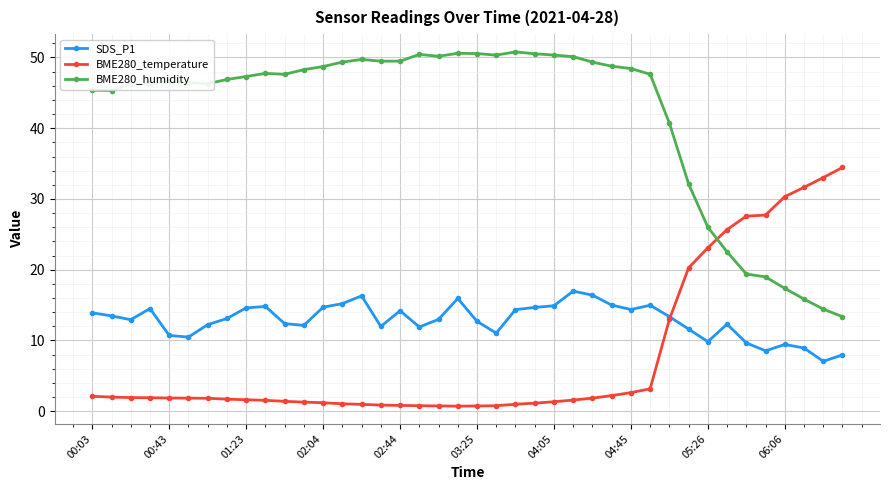

How many intersections are there between BME280_humidity and BME280_temperature?

1